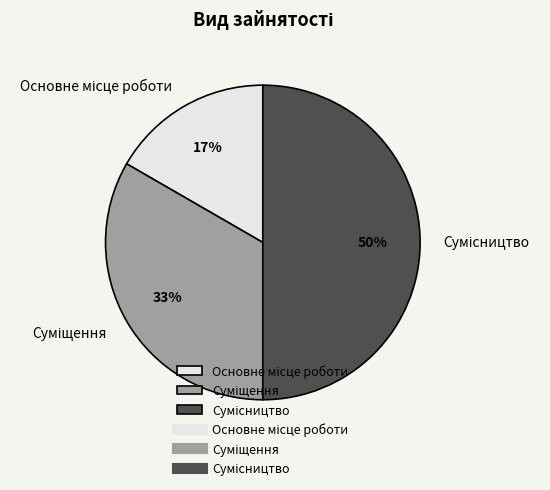

To the nearest percent, what is the average slice percentage?

33%